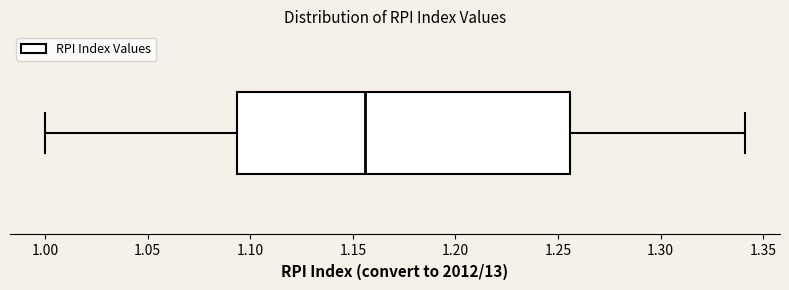

Where does the left whisker of the box end on the x-axis? The values are not printed on the chart, so give them approximately, as read against the axis.

1.000